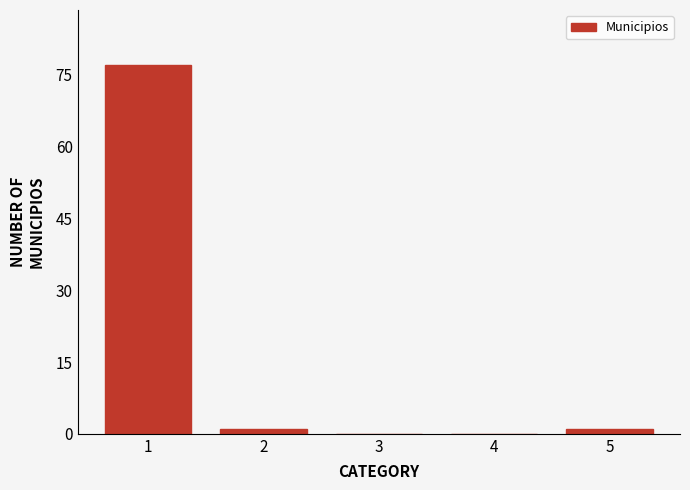

Reading left to right, transcribe all the data shown in this chart.

1=77	2=1	3=0	4=0	5=1